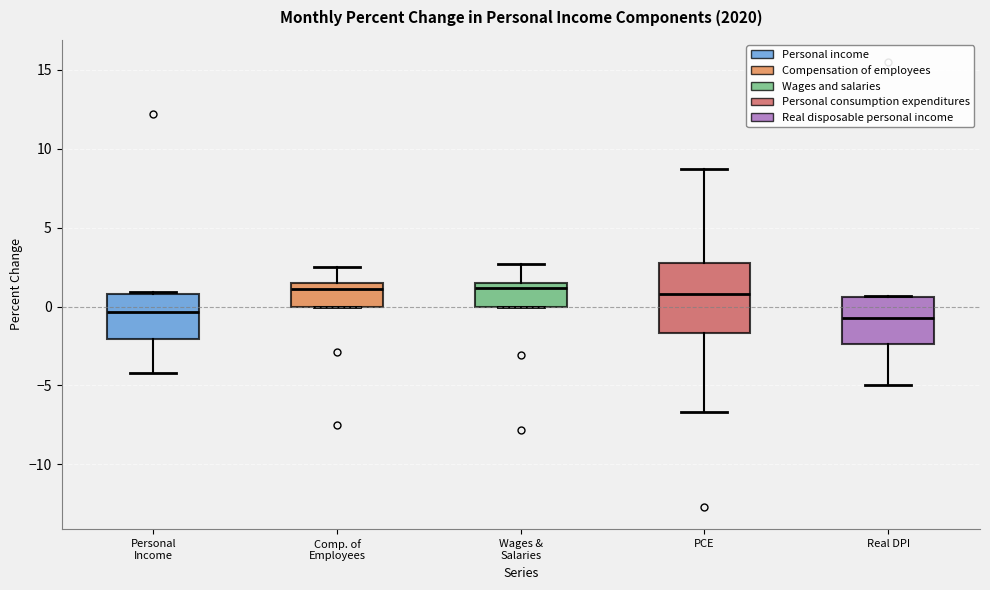

Reading left to right, read every box against the y-axis: the position of its median line, the range the box covers, and the ends of its whiskers. The values are not printed on the chart, so give them approximately, as read against the axis.

Personal Income: median -0.5, box -2.0 to 1.0, whiskers -4.0 to 1.0
Comp. of Employees: median 1.0, box 0.0 to 1.5, whiskers 0.0 to 2.5
Wages & Salaries: median 1.0, box 0.0 to 1.5, whiskers 0.0 to 2.5
PCE: median 1.0, box -1.5 to 3.0, whiskers -6.5 to 8.5
Real DPI: median -0.5, box -2.5 to 0.5, whiskers -5.0 to 0.5